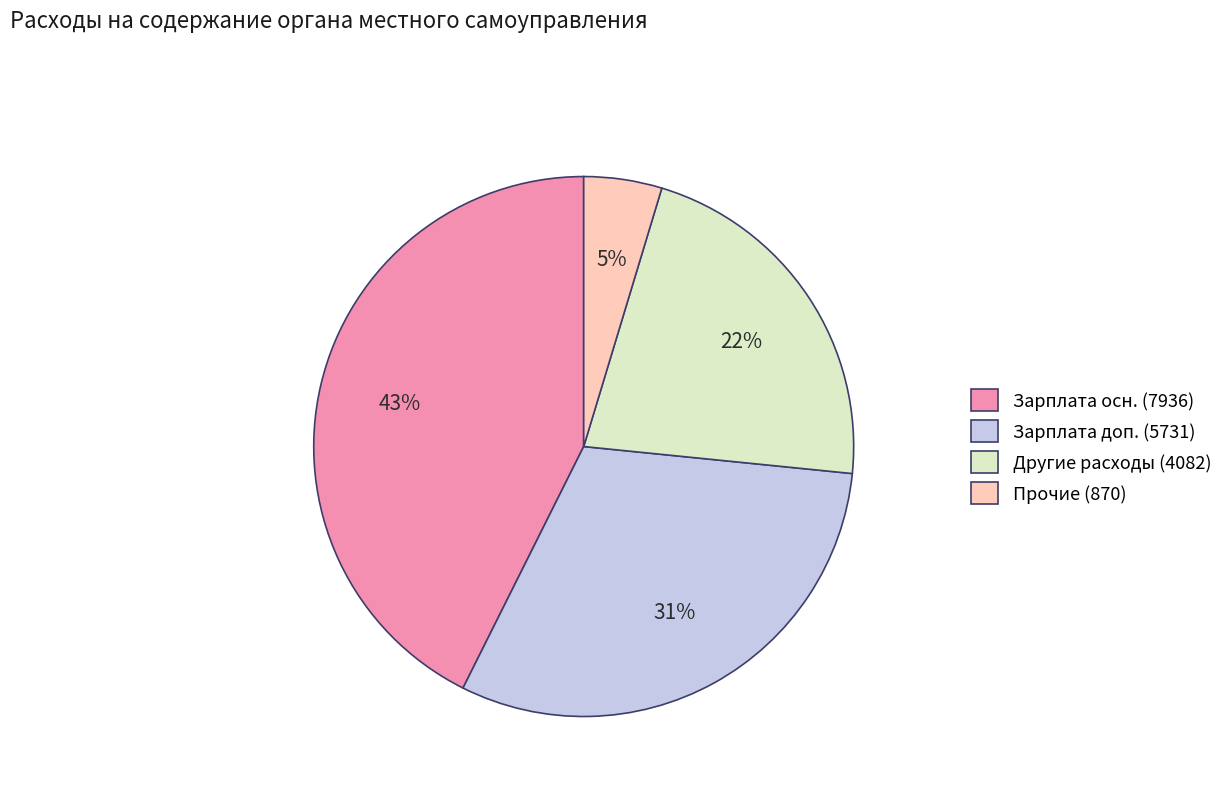

To the nearest percent, what is the average slice percentage?

25%